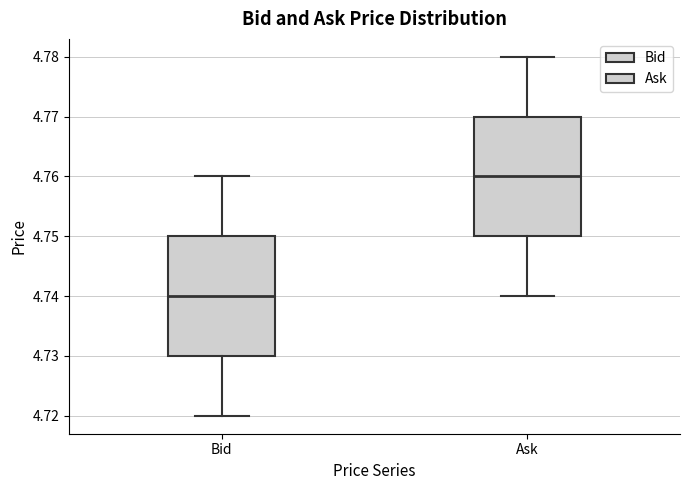

Where is the upper edge of the box for Ask on the y-axis? The values are not printed on the chart, so give them approximately, as read against the axis.

4.77